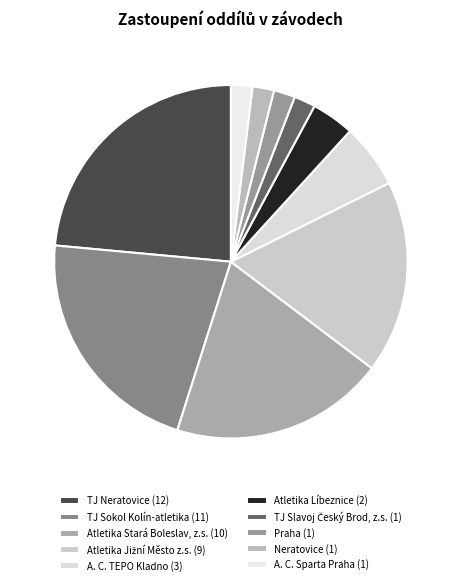

How many slices are in this pie chart?

10